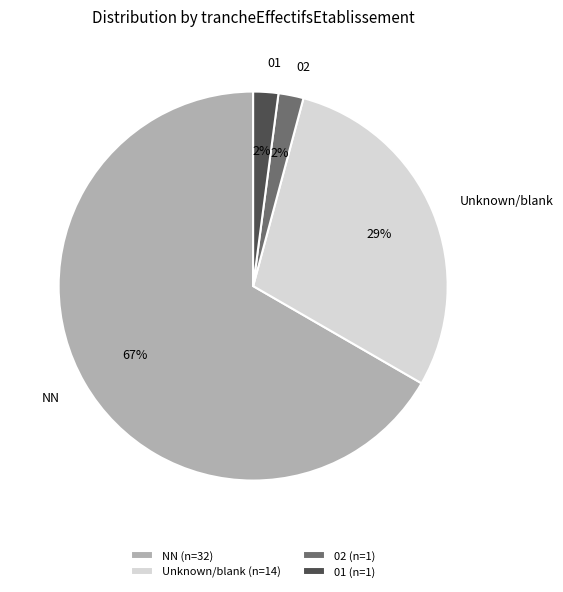

To the nearest percent, what percentage of the pie is 01?

2%